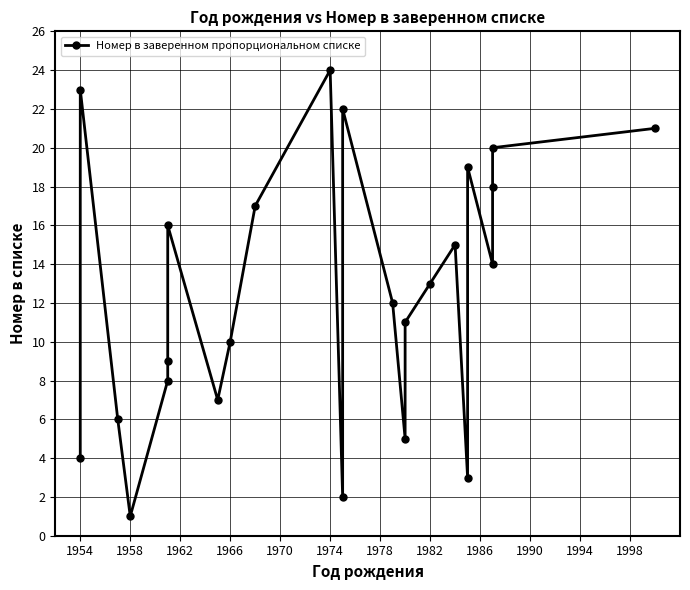

How many interior local valleys (lower than both neighbors) does the data have?

6